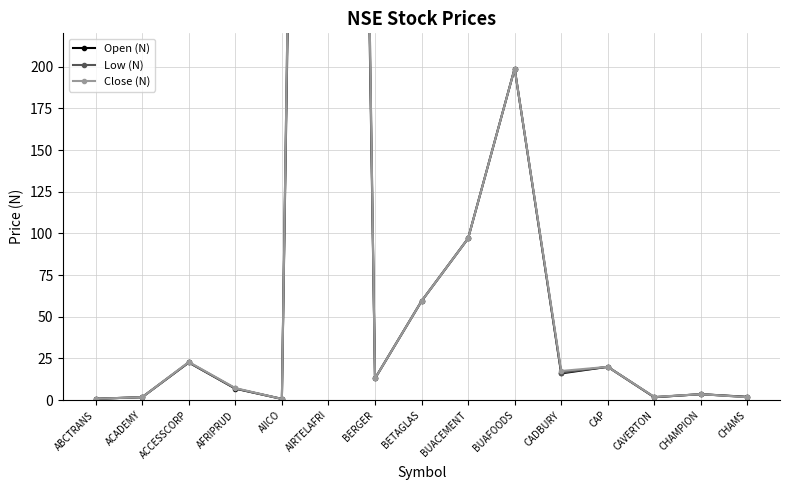

Read the Open (N) value at BETAGLAS.

59.4